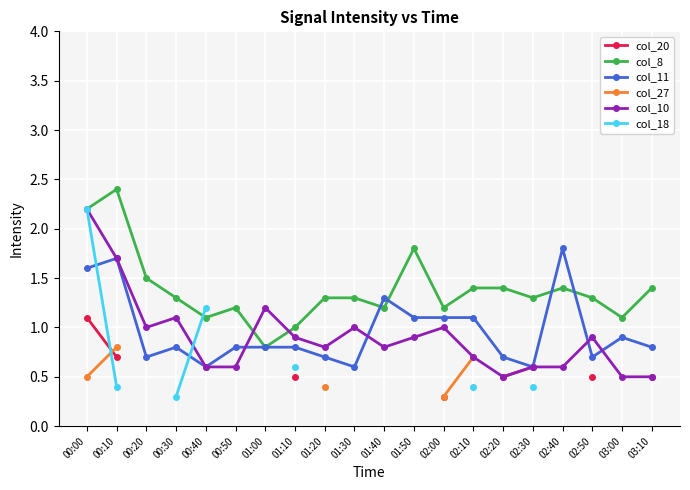

Count the number of data series in this chart.

6